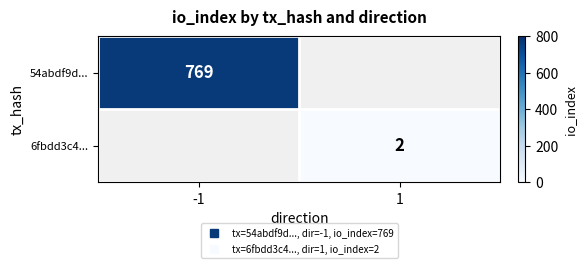

Which series has the largest range (max minus min)?

54abdf9d...